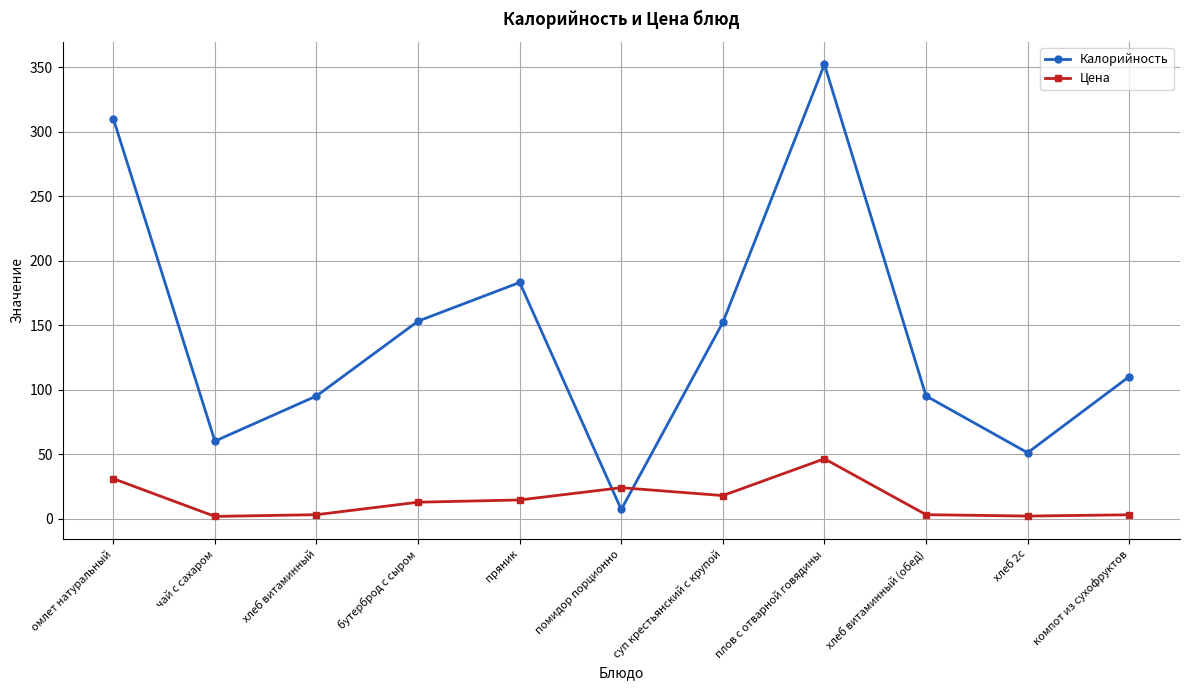

What is the sum of the Цена values at пряник and хлеб 2с?

16.3